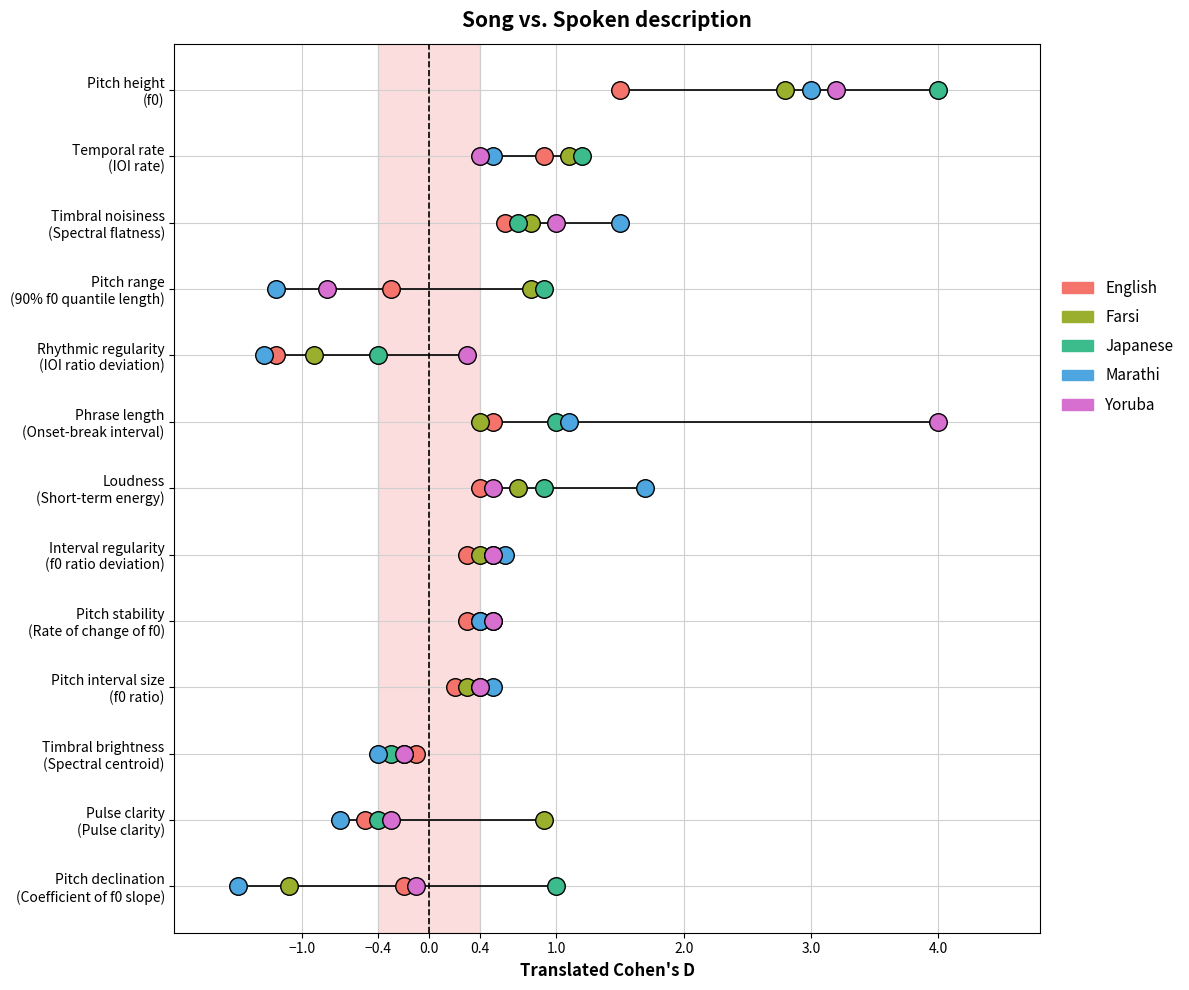

What are all the series names shown in the legend?

English, Farsi, Japanese, Marathi, Yoruba